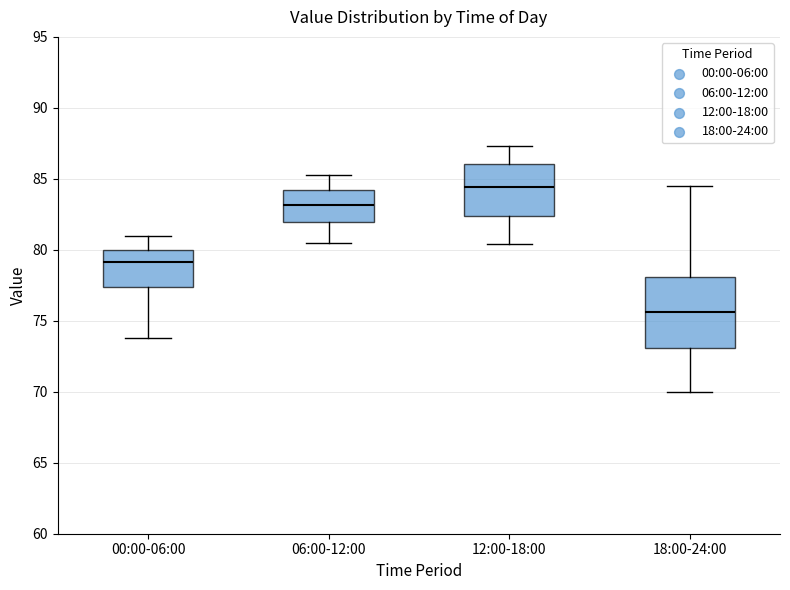

Which box has the lowest median line?

18:00-24:00